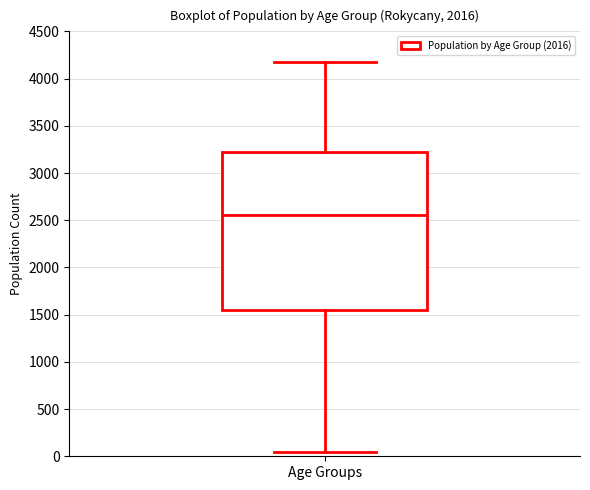

Where is the lower edge of the box for Age Groups on the y-axis? The values are not printed on the chart, so give them approximately, as read against the axis.

1550